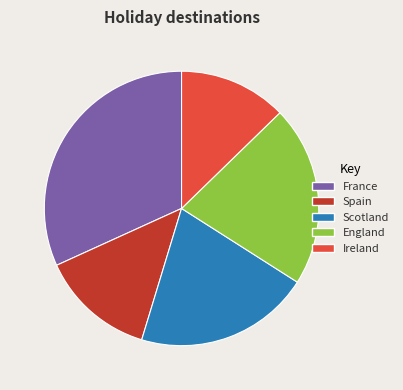

Is the sum of Ireland and Spain greater than half?

No